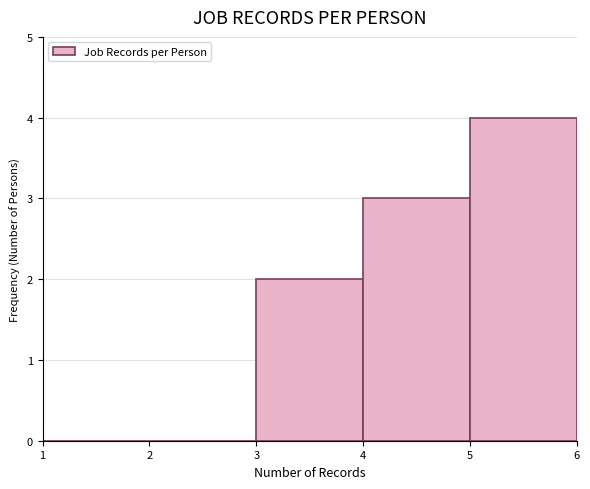

Reading left to right, transcribe this chart: for each bar, give the range it covers on the x-axis and its height. The values are not printed on the chart, so give them approximately, as read against the axis.

1 to 2: 0
2 to 3: 0
3 to 4: 2
4 to 5: 3
5 to 6: 4